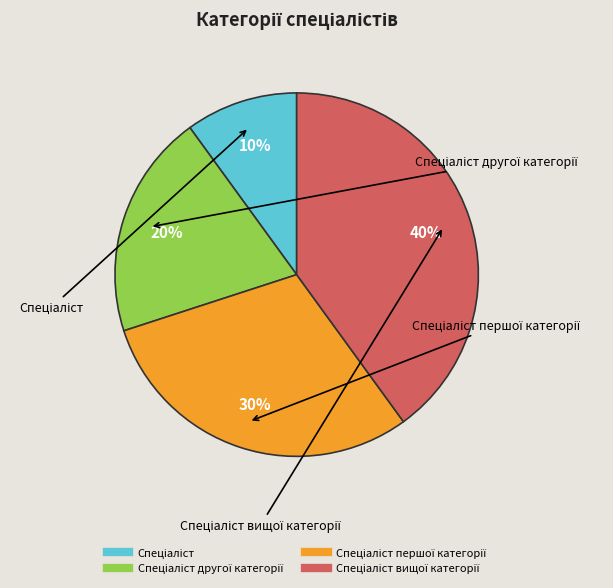

To the nearest percent, what is the average slice percentage?

25%